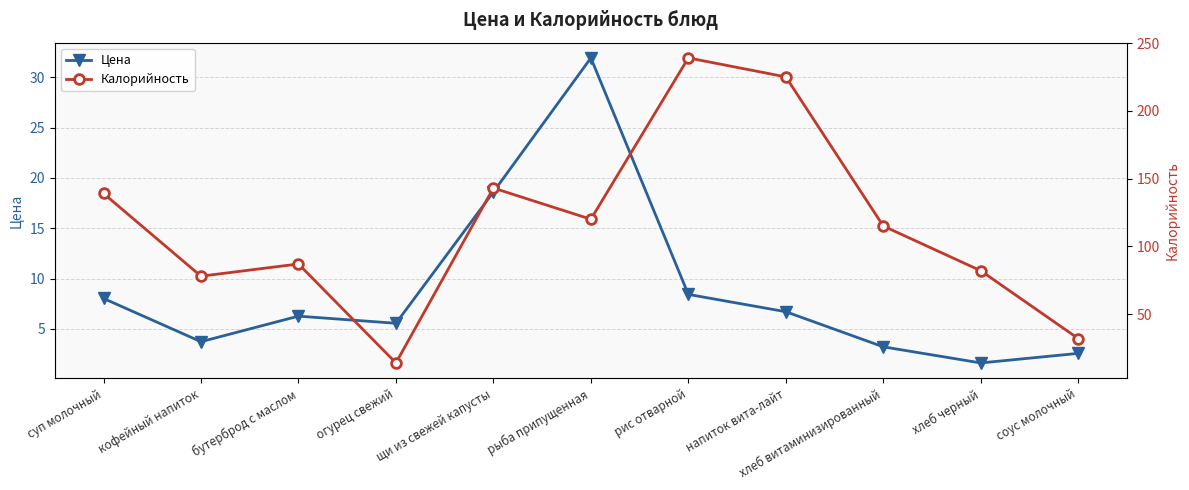

Which has a higher value, хлеб черный or рыба припущенная?

рыба припущенная